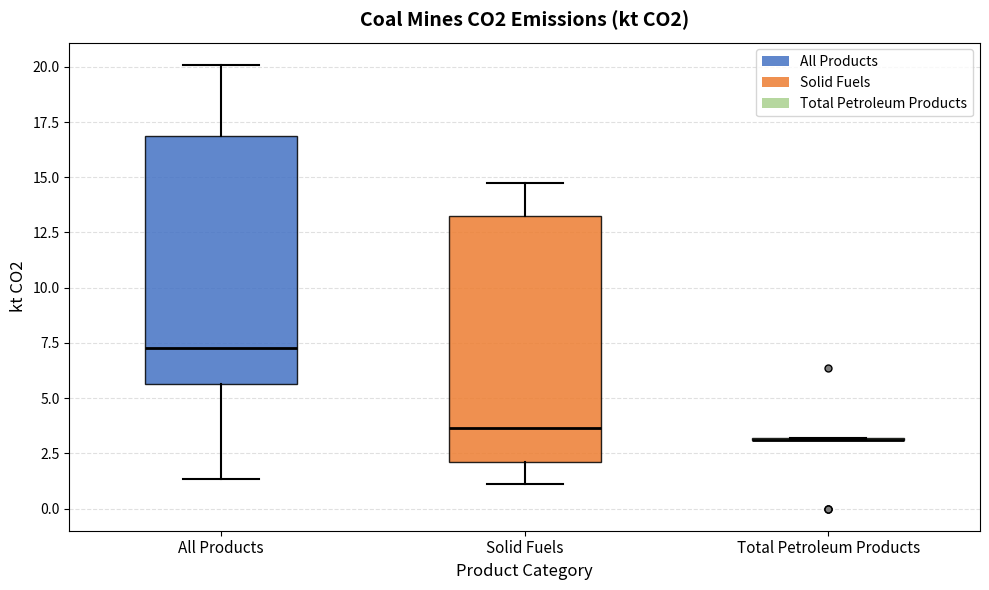

Reading left to right, read every box against the y-axis: the position of its median line, the range the box covers, and the ends of its whiskers. The values are not printed on the chart, so give them approximately, as read against the axis.

All Products: median 7.5, box 5.5 to 17.0, whiskers 1.5 to 20.0
Solid Fuels: median 3.5, box 2.0 to 13.5, whiskers 1.0 to 15.0
Total Petroleum Products: box collapsed to a line at 3.0, whiskers 3.0 to 3.0